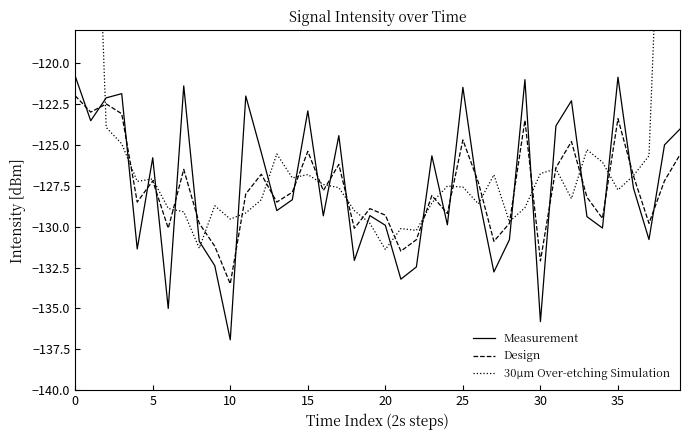

What is the sum of the Design values at 18 and 24?

-259.3